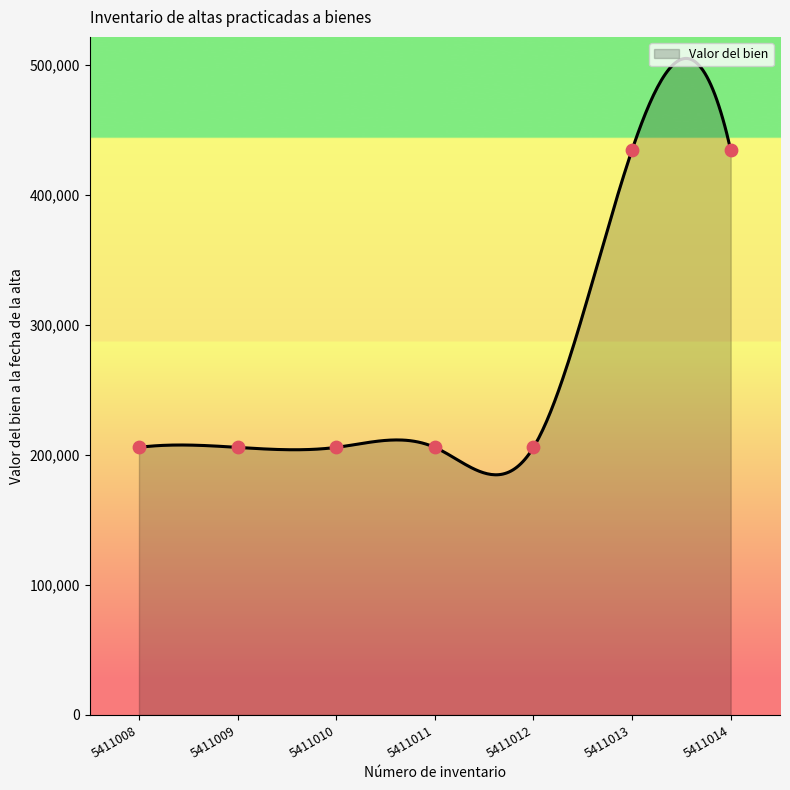

Approximately how many times larger is the value at 5411014 compared to 5411011?

2.1